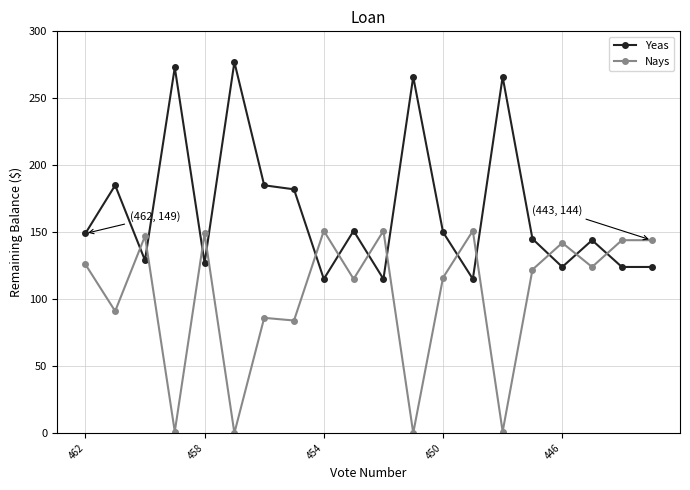

List the series in order of their peak value, lowest first.

Nays, Yeas